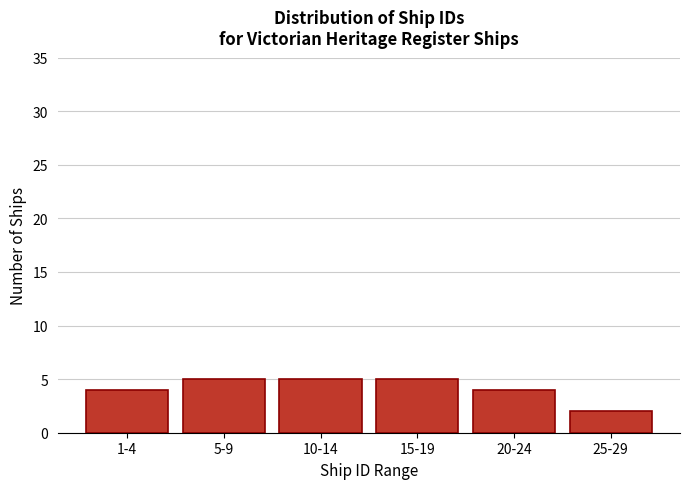

Reading left to right, list all the values displayed in this chart.

4	5	5	5	4	2